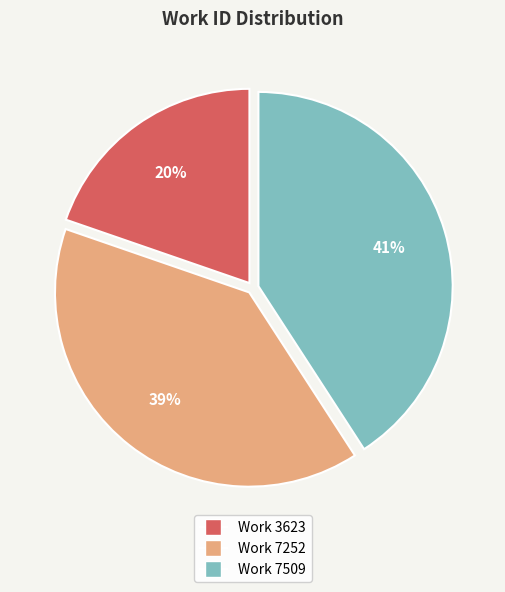

Is Work 3623 the majority of the pie?

No